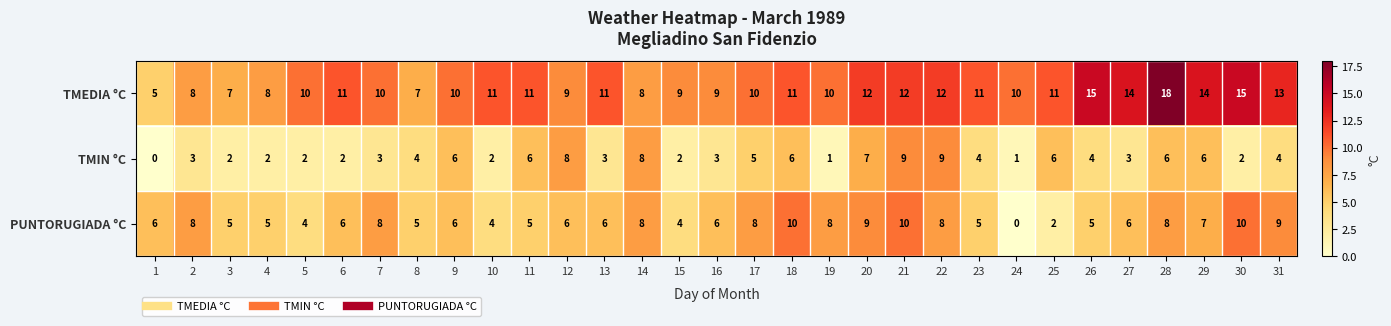

What is the sum of all TMEDIA °C values?

332